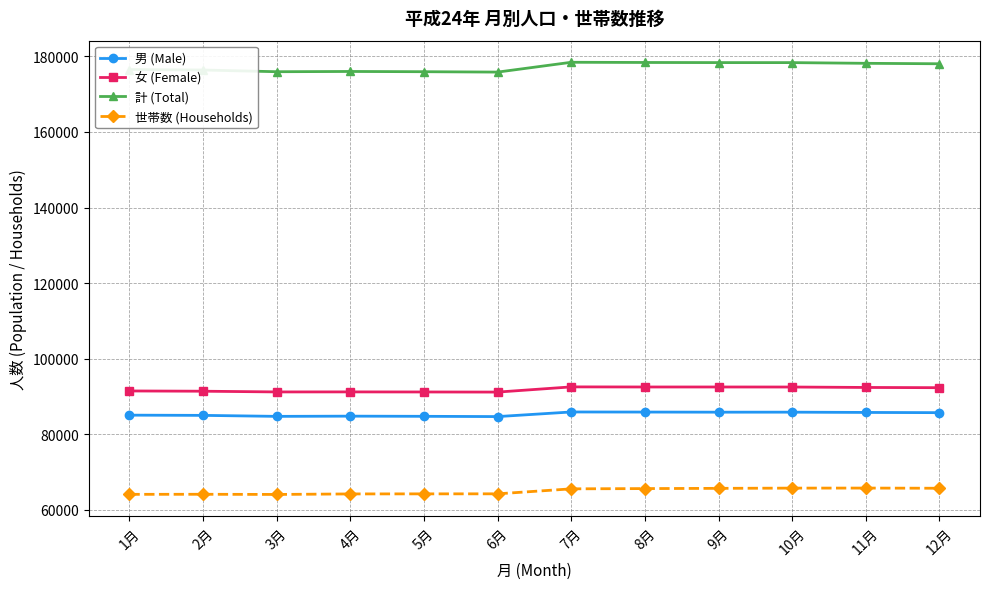

Is it true that 女 (Female) equals 92514 at 8月?

True